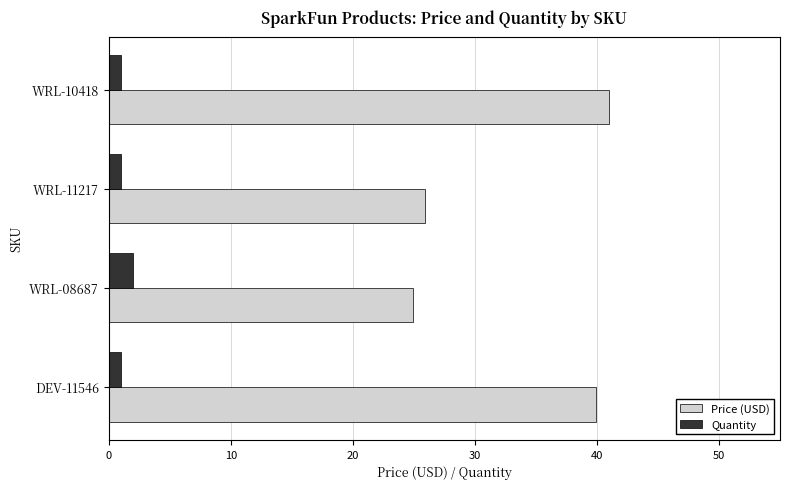

Rank the series by their maximum value, from lowest to highest.

Quantity, Price (USD)